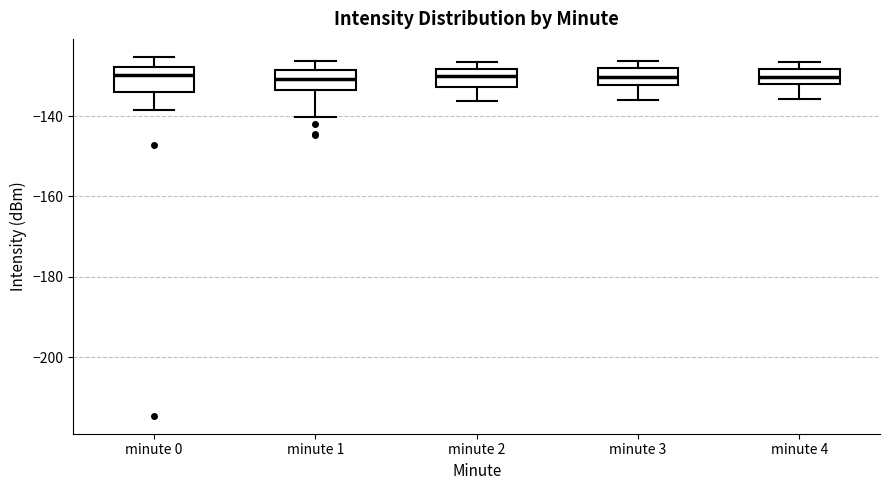

Reading left to right, transcribe this box plot: for each box, give where its median line is, the range the box spans, and where its two whiskers end, as read against the y-axis. The values are not printed on the chart, so give them approximately, as read against the axis.

minute 0: median -130, box -134 to -128, whiskers -138 to -126
minute 1: median -130, box -134 to -128, whiskers -140 to -126
minute 2: median -130, box -132 to -128, whiskers -136 to -126
minute 3: median -130, box -132 to -128, whiskers -136 to -126
minute 4: median -130, box -132 to -128, whiskers -136 to -126